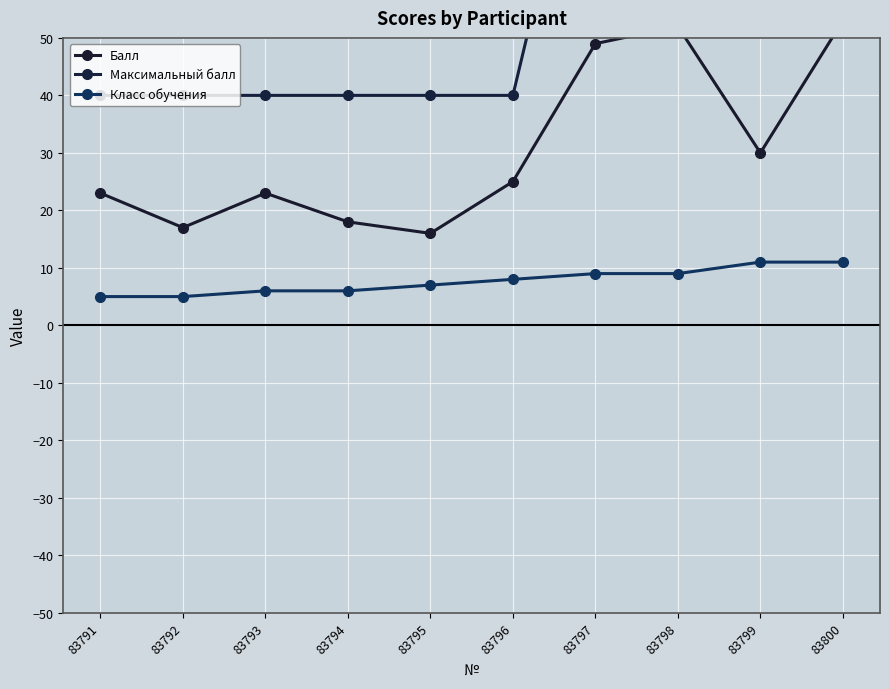

What is the smallest value displayed?

5